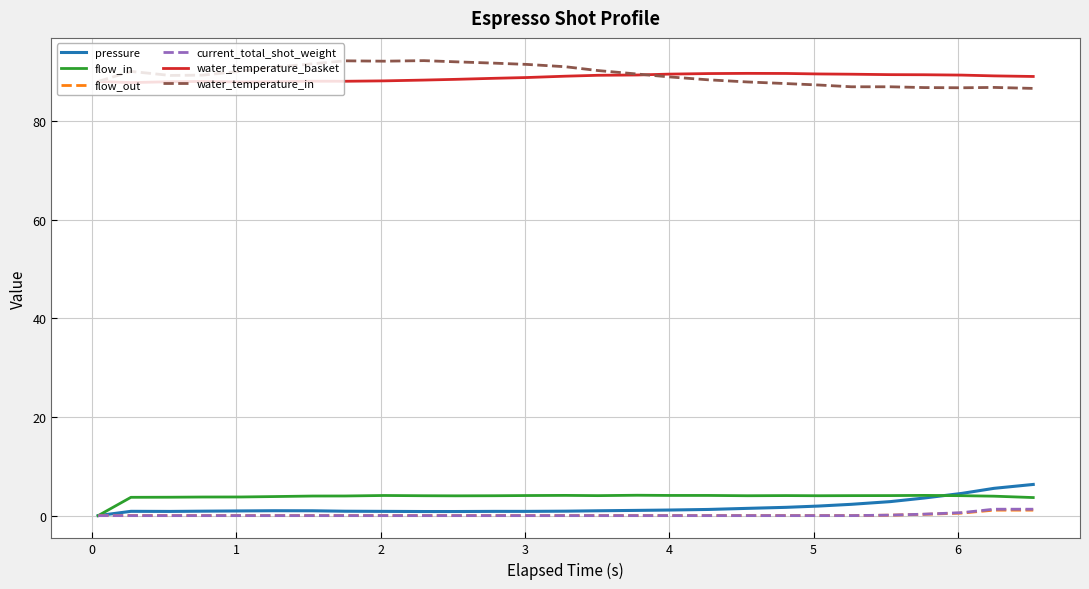

True or false: flow_in and water_temperature_in intersect in this chart.

False